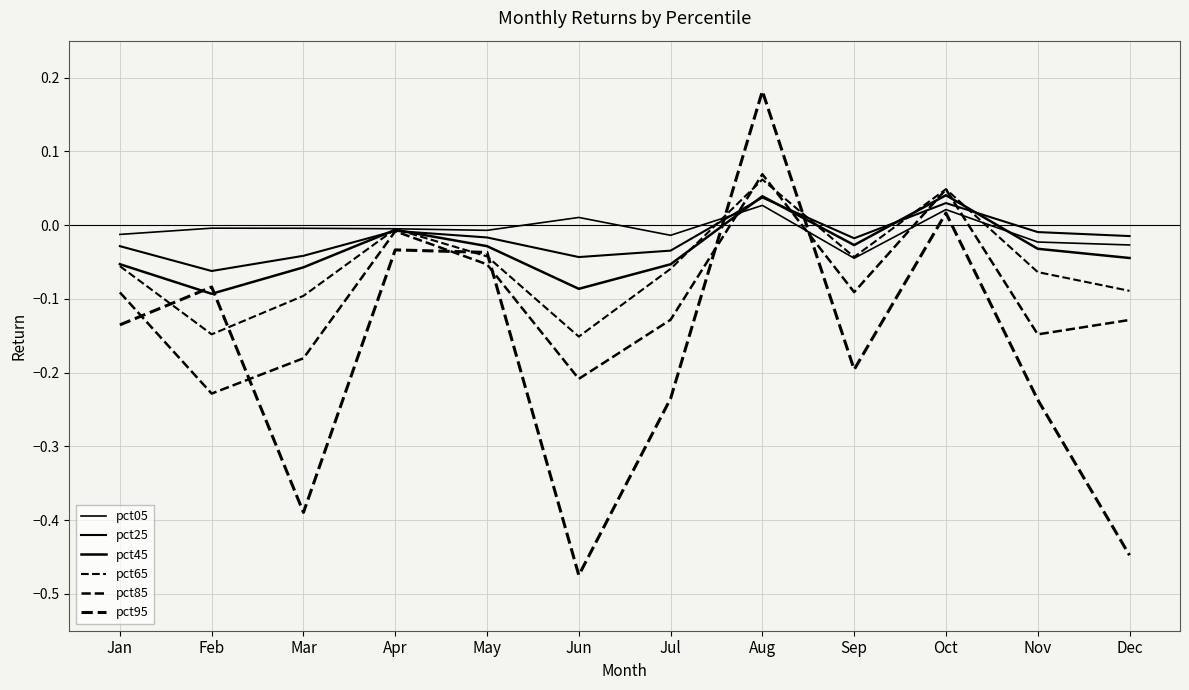

What is the sum of the pct95 values at Apr and Aug?

0.1